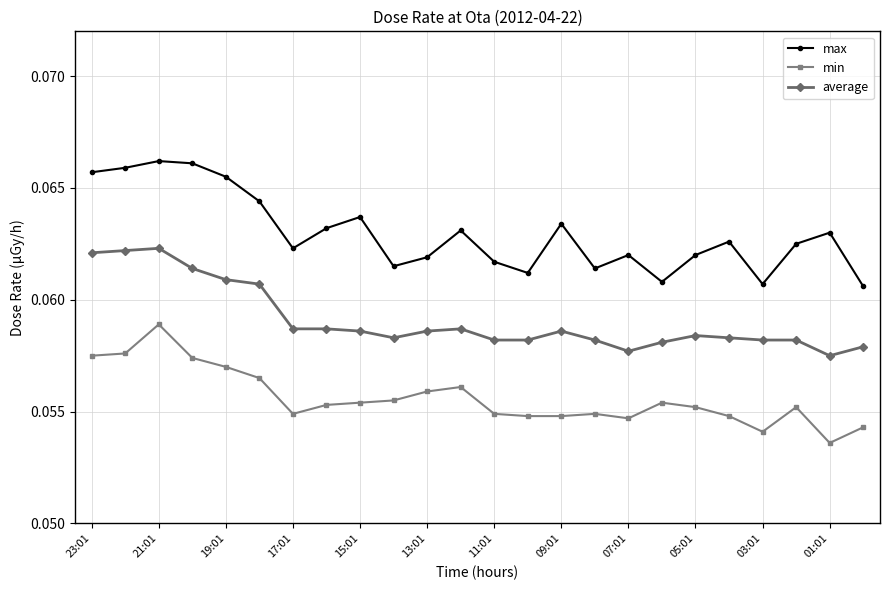

Which series has the largest total across all categories?

max